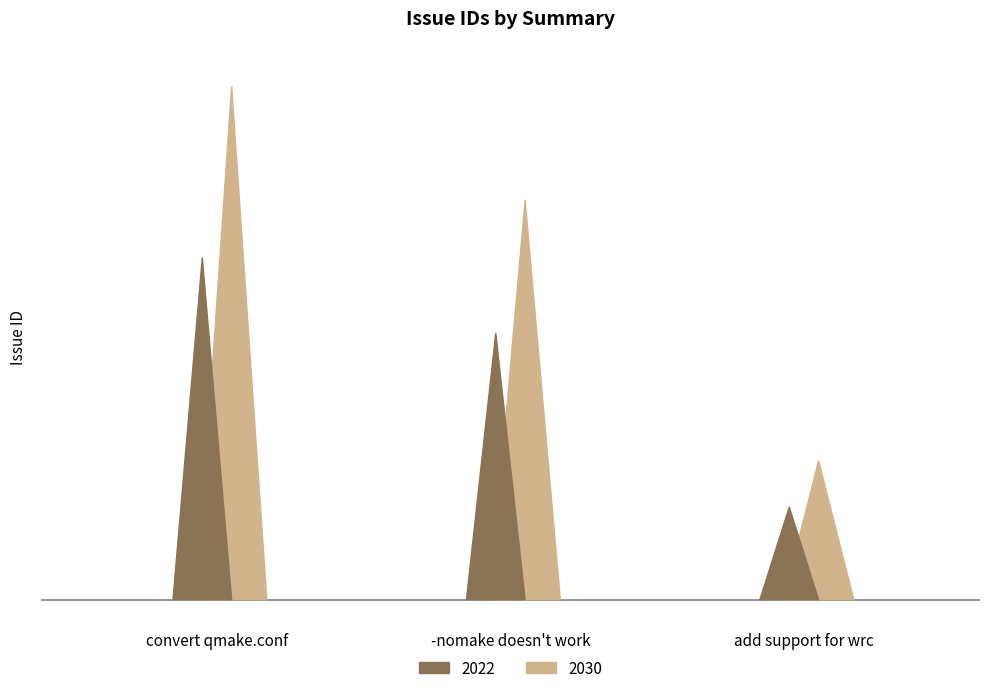

Does the chart contain any negative values?

No